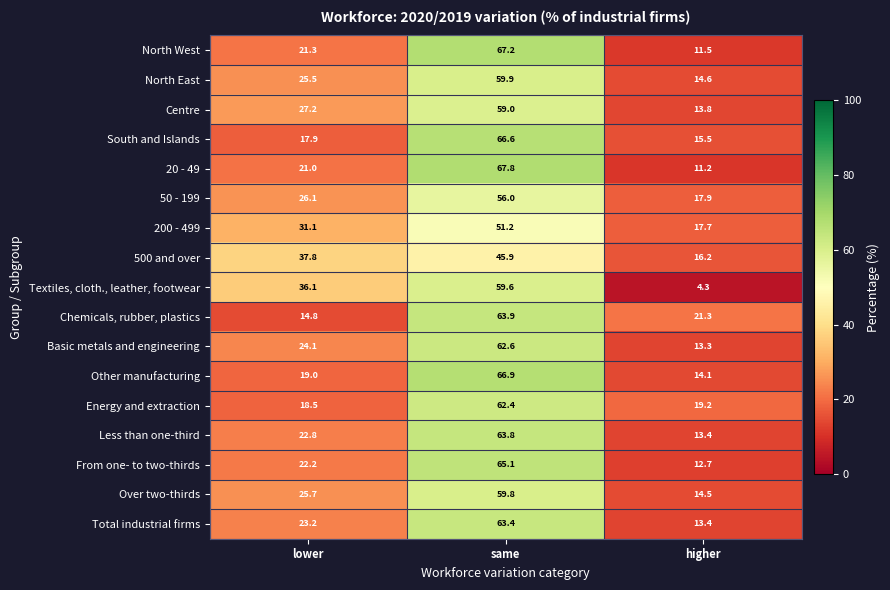

Read the Less than one-third value at higher.

13.4